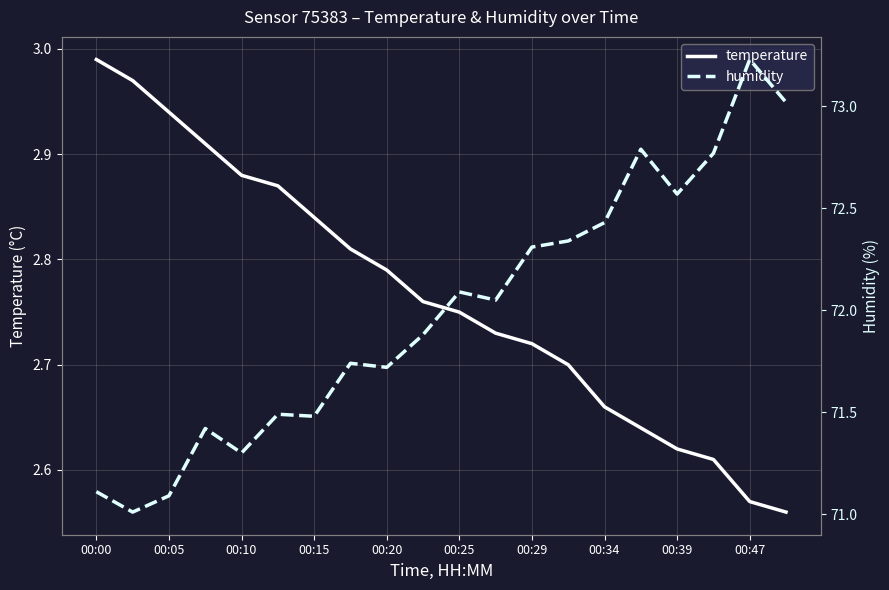

True or false: temperature has a value of 5.0 at 00:15.

False